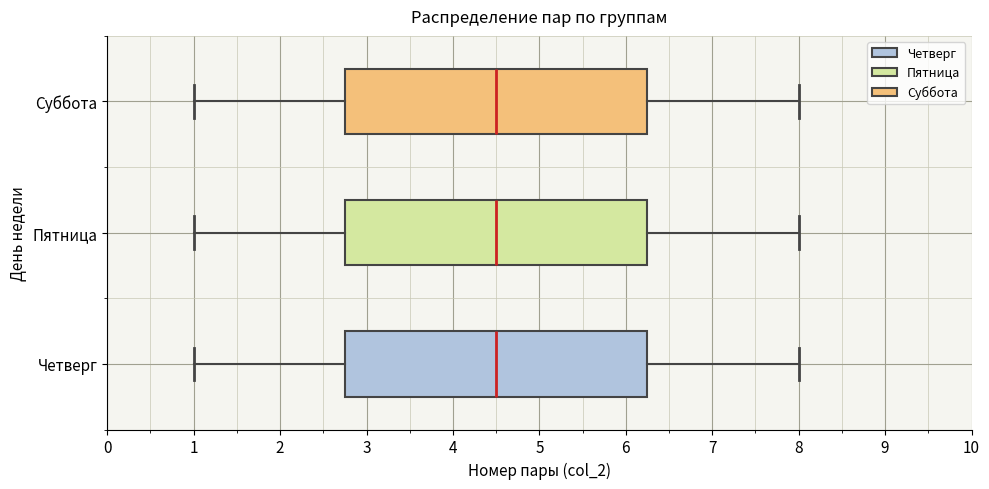

Reading bottom to top, transcribe this box plot: for each box, give where its median line is, the range the box spans, and where its two whiskers end, as read against the x-axis. The values are not printed on the chart, so give them approximately, as read against the axis.

Четверг: median 4.5, box 2.8 to 6.3, whiskers 1.0 to 8.0
Пятница: median 4.5, box 2.8 to 6.3, whiskers 1.0 to 8.0
Суббота: median 4.5, box 2.8 to 6.3, whiskers 1.0 to 8.0